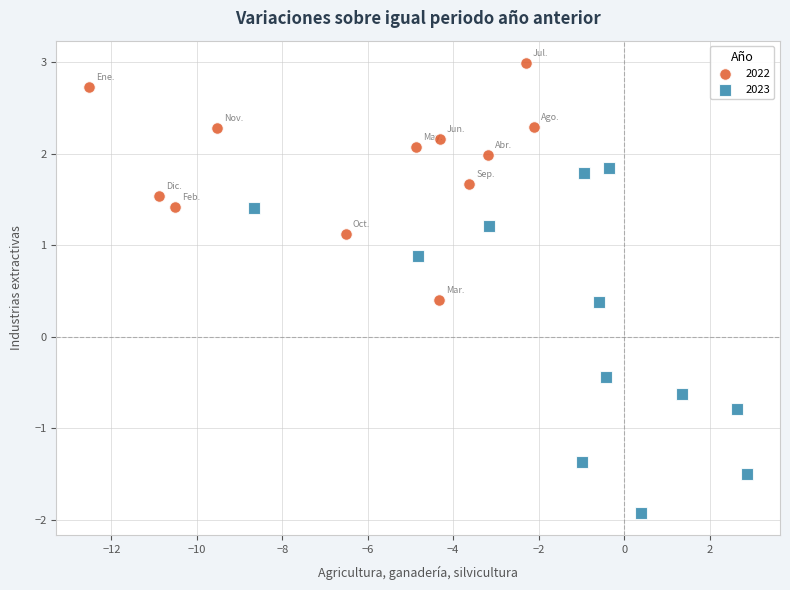

Which series contains the highest Y value?

2022